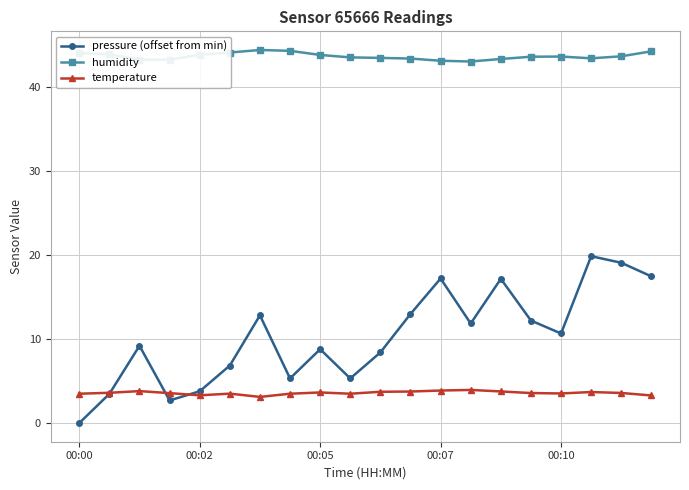

True or false: temperature has more than 1 points higher than both neighbors.

True